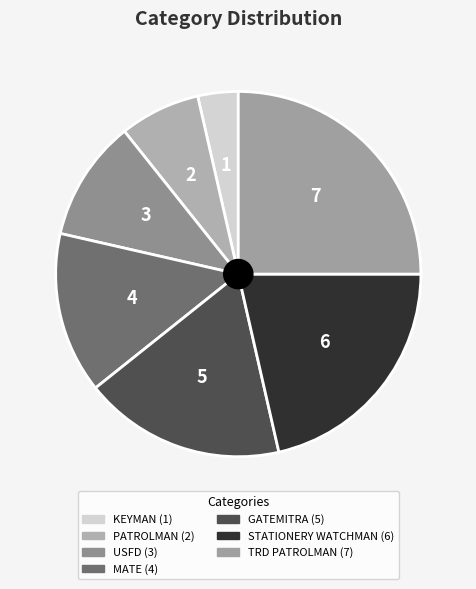

How many segments does this pie chart have?

7